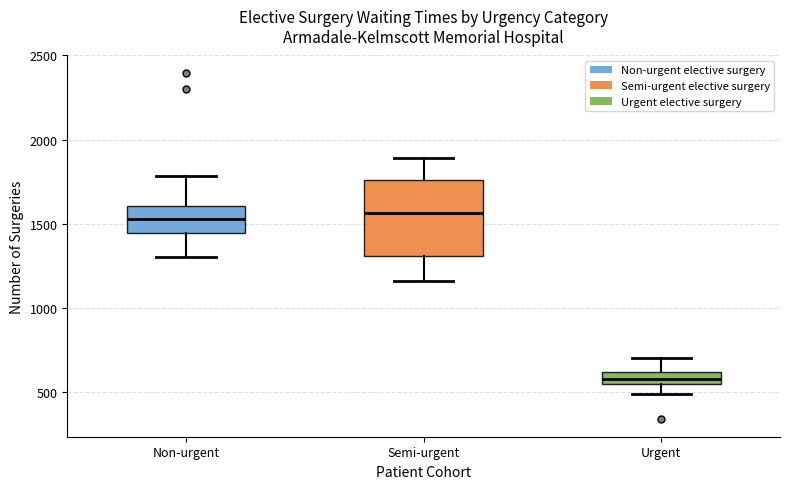

Comparing the boxes themselves (not the whiskers), which one is the tallest?

Semi-urgent